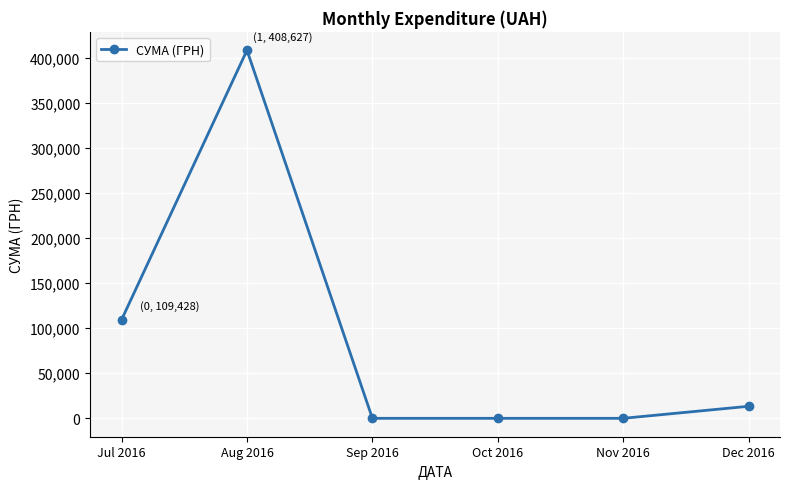

What position from the right is Jul 2016?

6